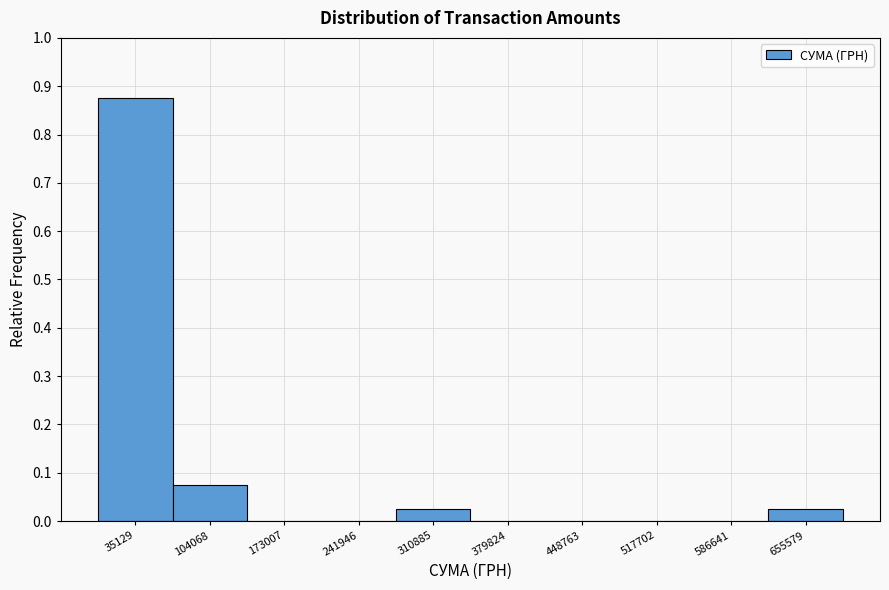

What is the height of the bar covering 280000 to 350000 on the x-axis? Neither the bar edges nor the heights are printed on the chart, so give them approximately, as read against the axes.

0.03